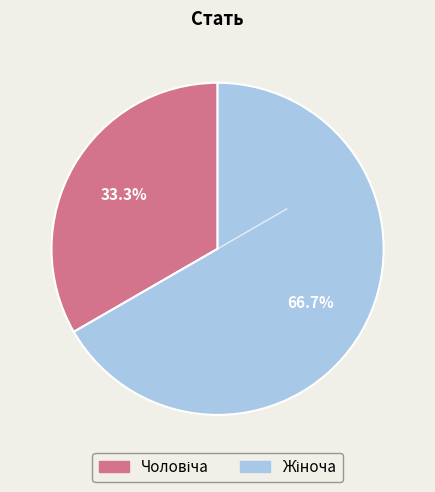

Count the number of slices in the pie.

2